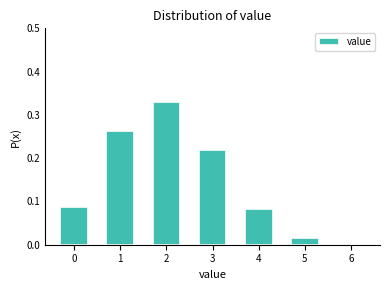

What is the change in value from 1 to 2?

+0.1